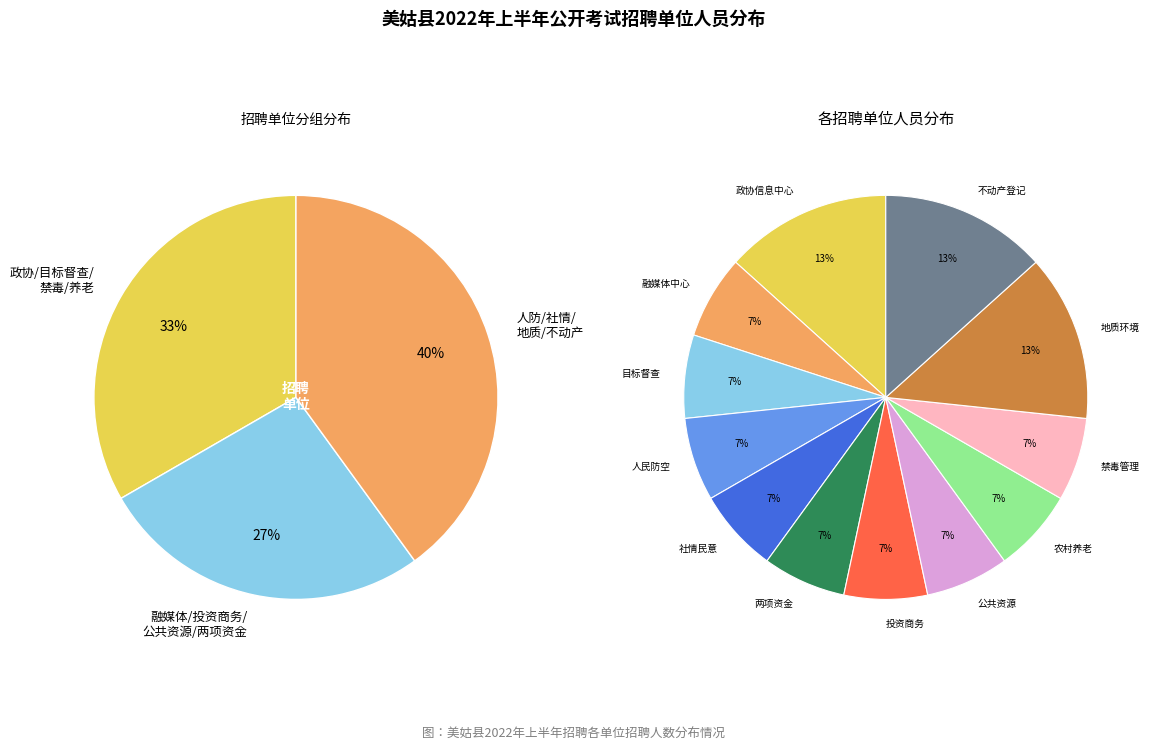

Which slice is the largest?

美姑县政协信息中心